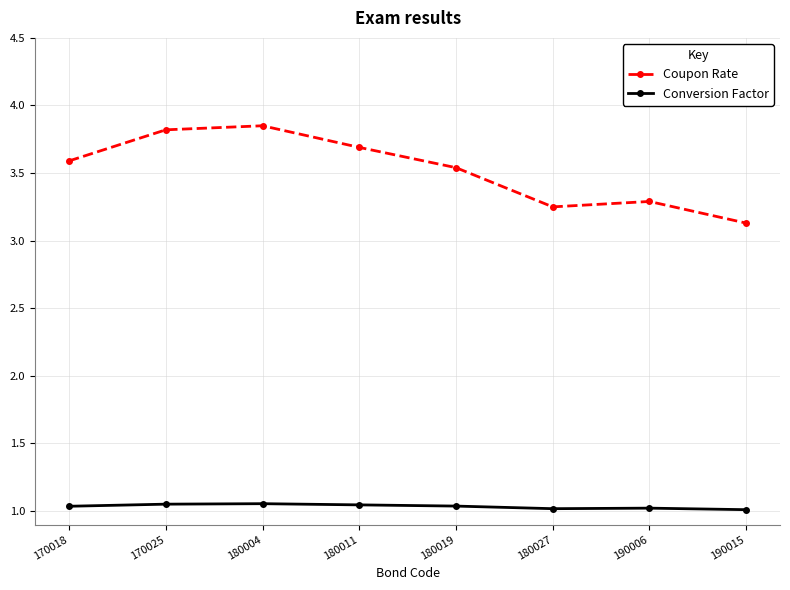

True or false: Conversion Factor has a value of 1.8 at 170018.

False